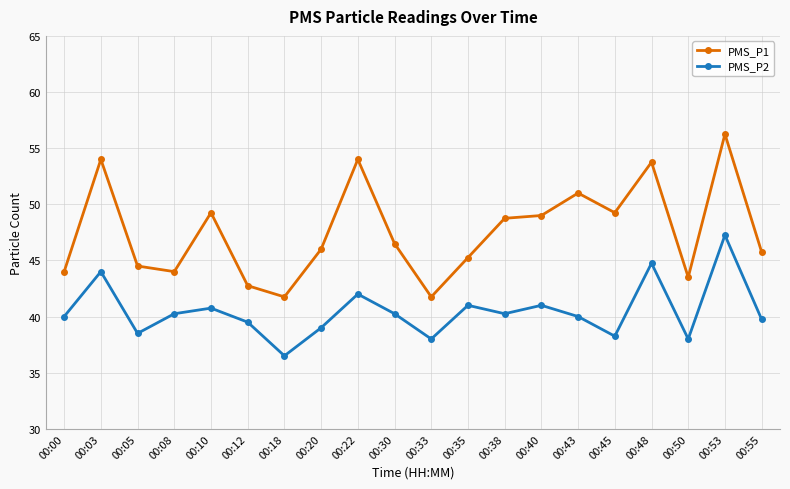

At which category does the chart reach its peak across all series?

00:53